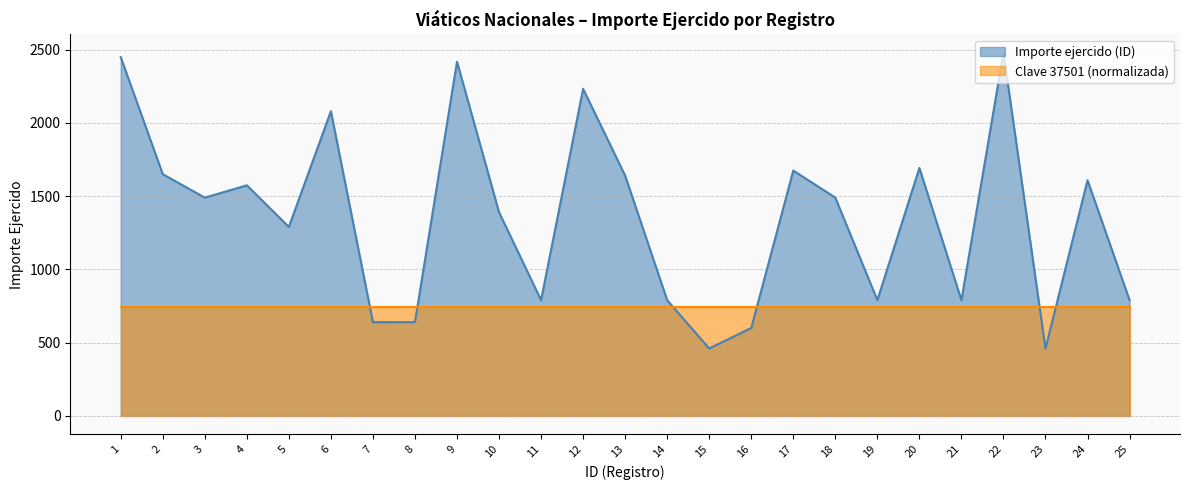

What is the minimum value shown in the chart?

460.0